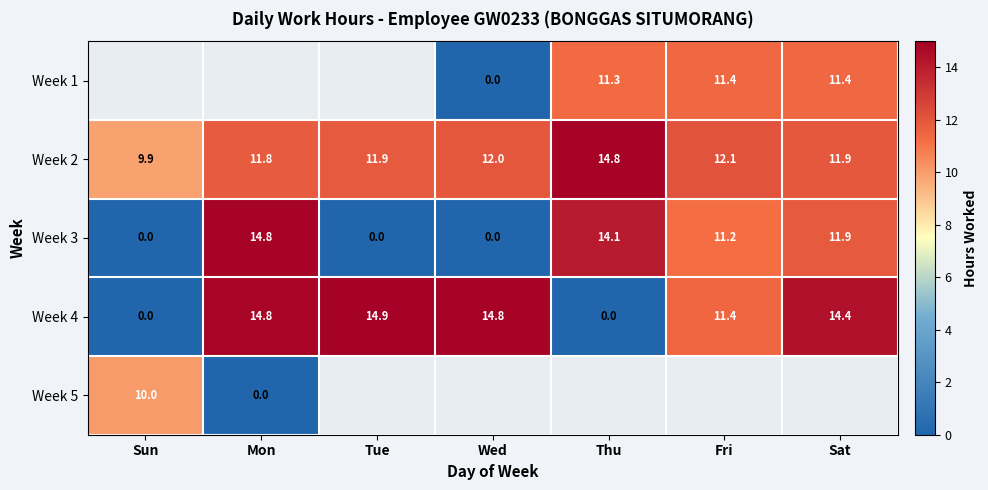

How many values in Week 4 are above zero?

5